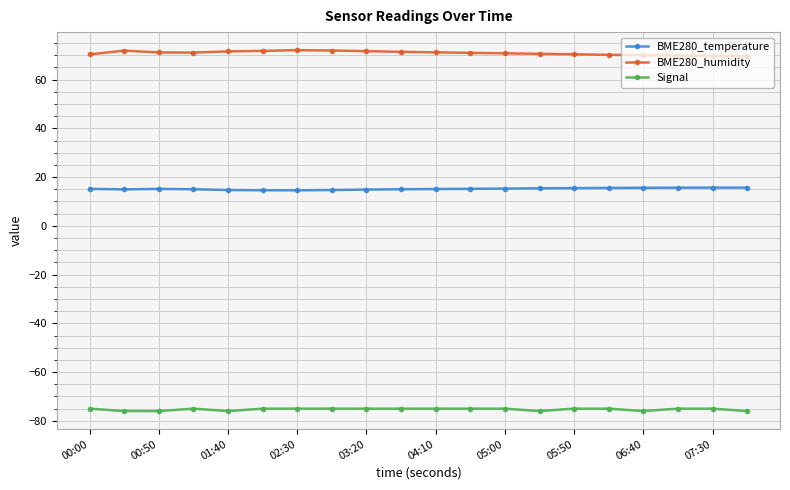

True or false: BME280_temperature and BME280_humidity intersect in this chart.

False